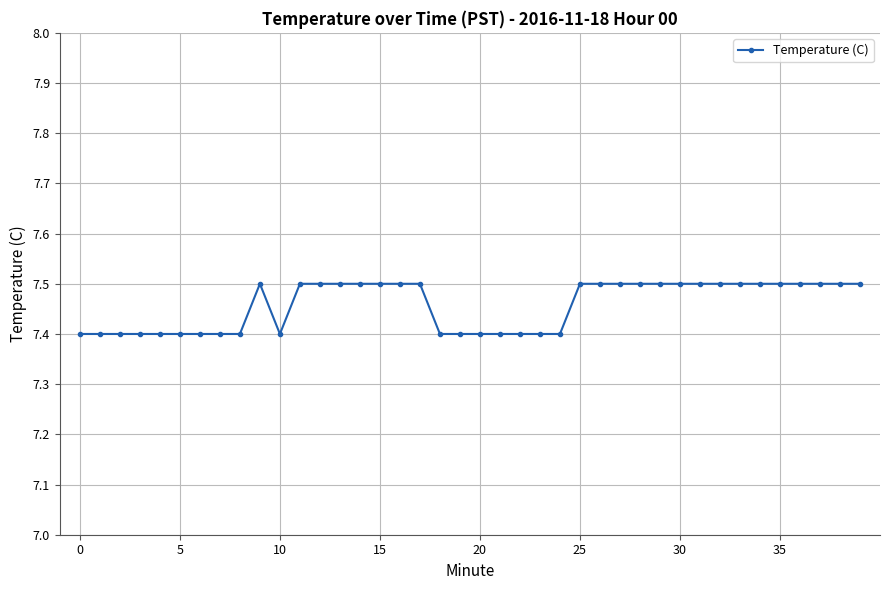

What is the value of the 6th point from the left?

7.4